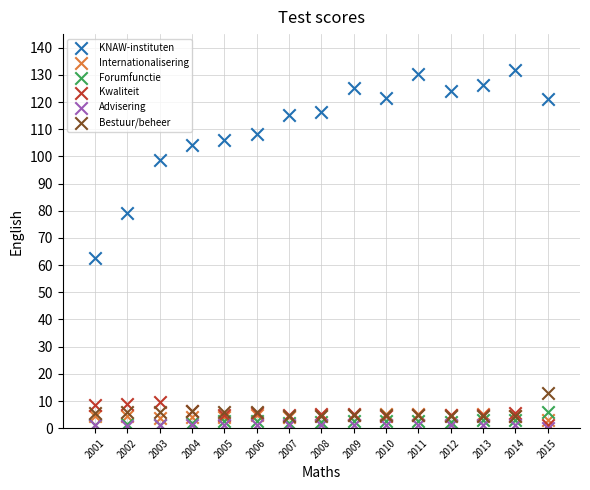

Across all series, what Y value is closest to 65?

62.5